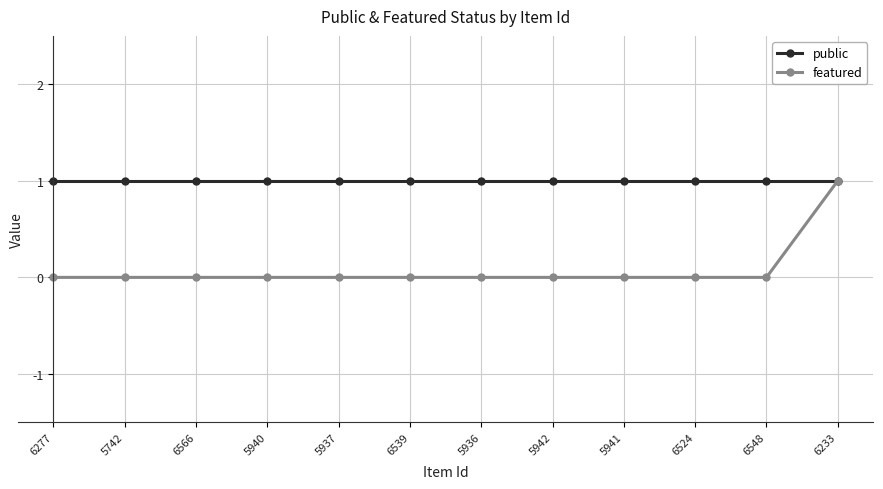

At 5936, list the series in order from largest to smallest.

public, featured